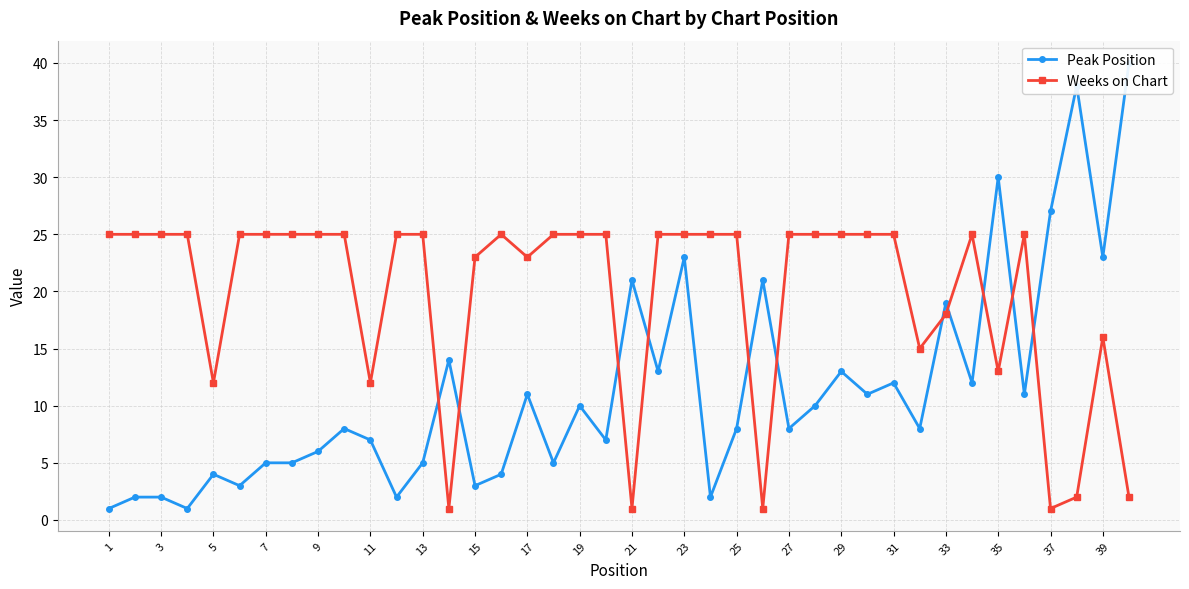

At how many categories does at least one series exceed 21?

33